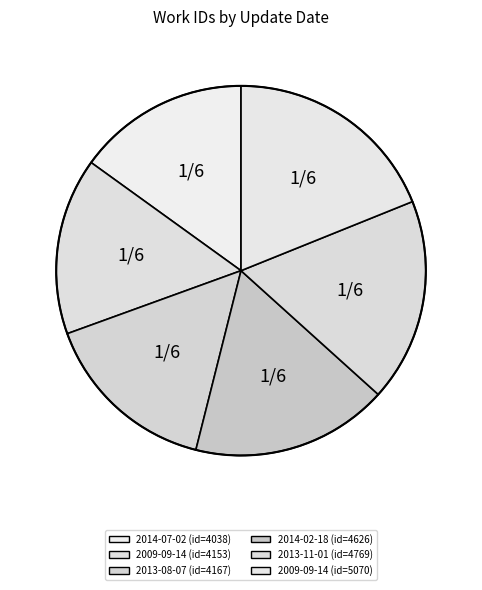

Count the number of slices in the pie.

6